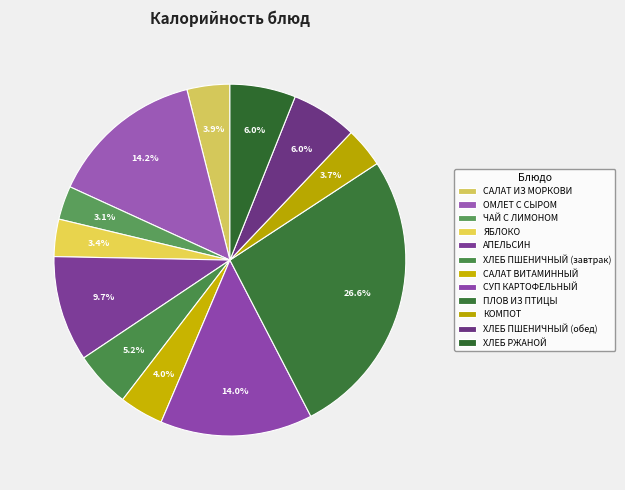

What is the smallest slice in the pie chart?

ЧАЙ С ЛИМОНОМ